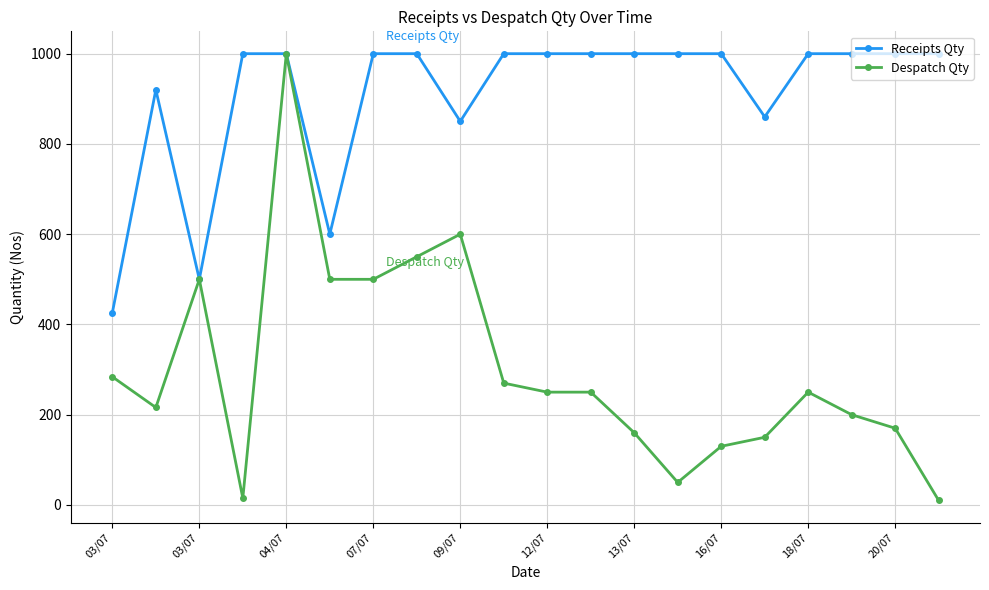

True or false: Despatch Qty has more than 0 points higher than both neighbors.

True